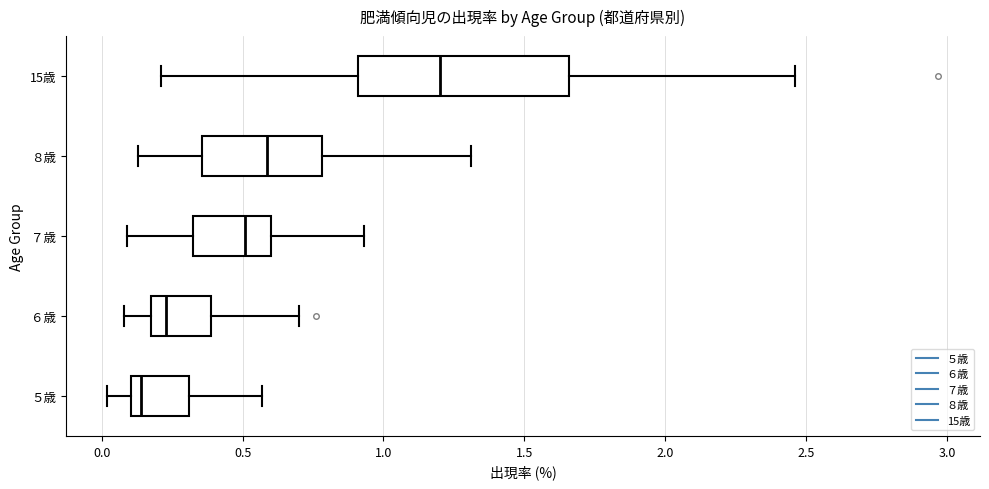

Which box has the furthest to the left median line?

５歳